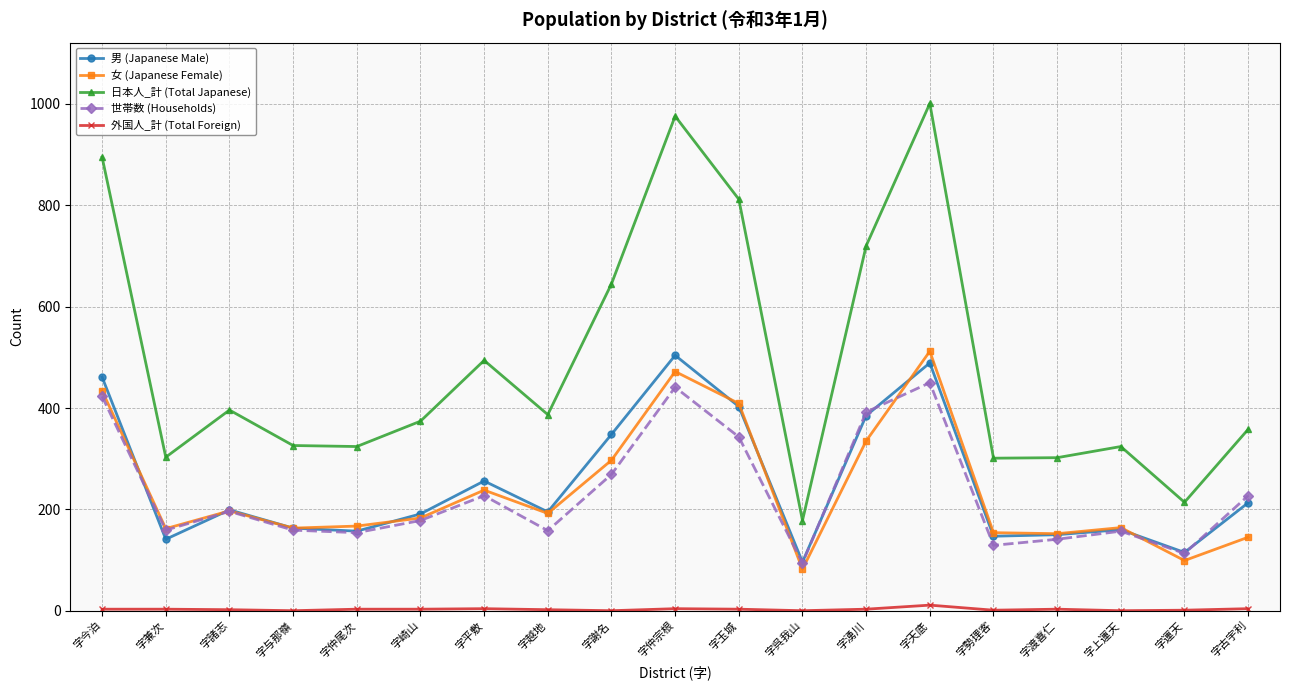

How many lines are shown in the chart?

5